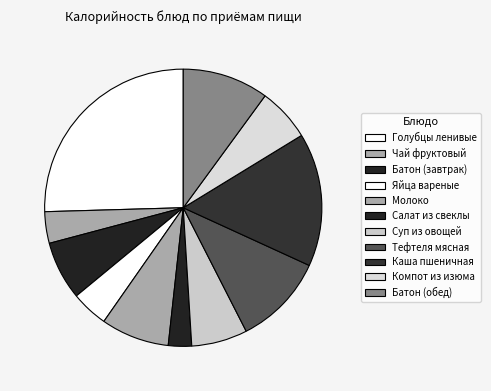

How many slices are in this pie chart?

11